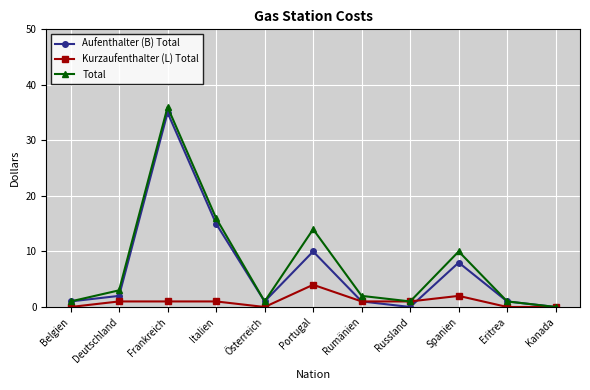

True or false: Total has more than 0 points higher than both neighbors.

True